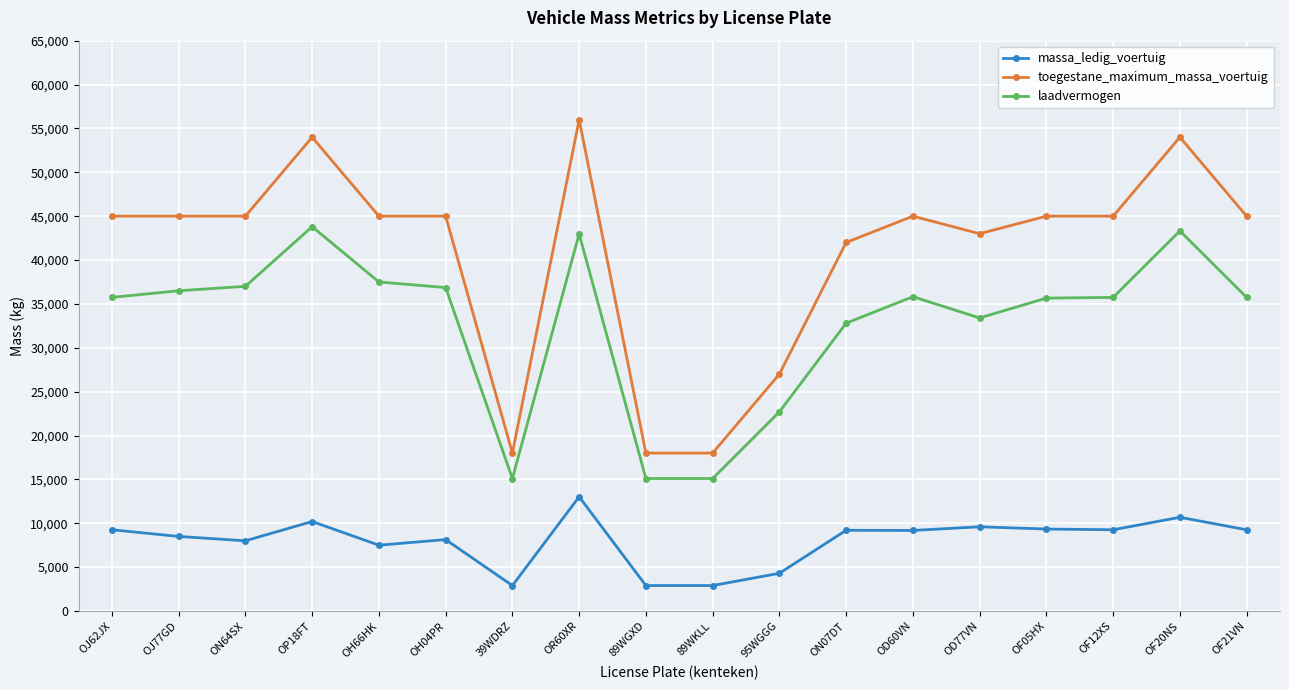

How many categories are shown in the chart?

18